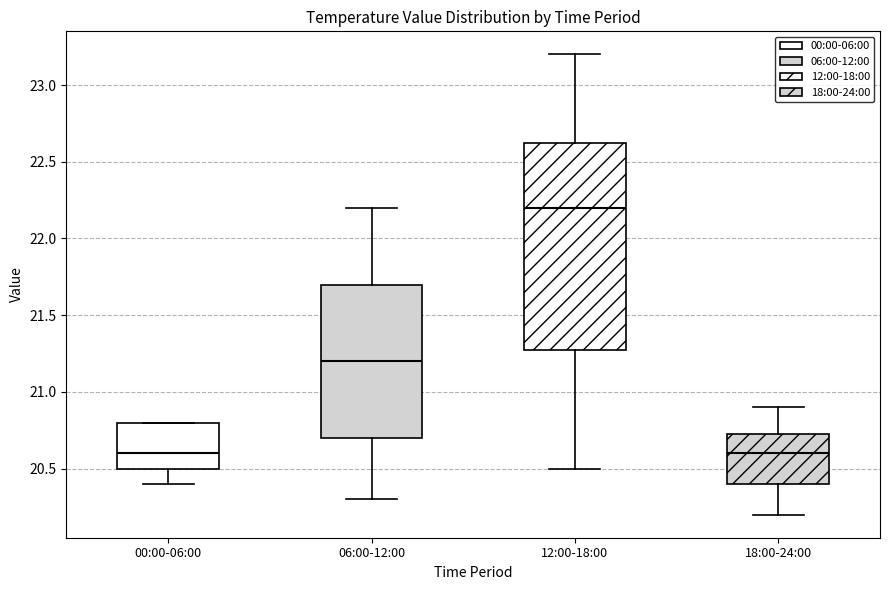

Reading left to right, read every box against the y-axis: the position of its median line, the range the box covers, and the ends of its whiskers. The values are not printed on the chart, so give them approximately, as read against the axis.

00:00-06:00: median 20.60, box 20.50 to 20.80, whiskers 20.40 to 20.80
06:00-12:00: median 21.20, box 20.70 to 21.70, whiskers 20.30 to 22.20
12:00-18:00: median 22.20, box 21.30 to 22.65, whiskers 20.50 to 23.20
18:00-24:00: median 20.60, box 20.40 to 20.75, whiskers 20.20 to 20.90